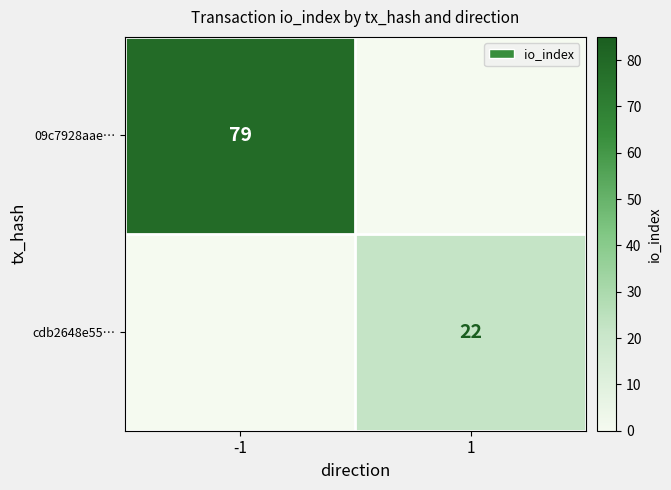

The cdb2648e55… series shows 22 at 1. True or false?

True